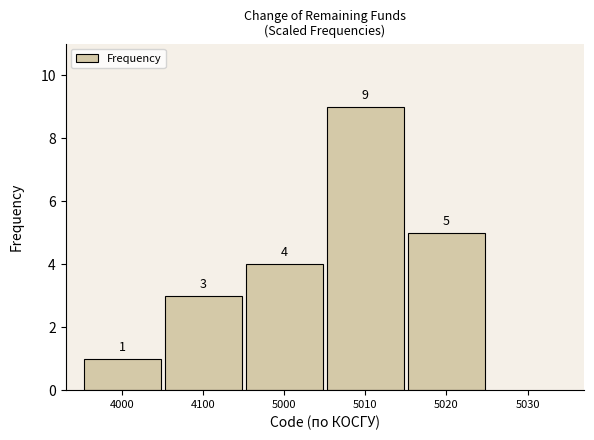

Reading right to left, extract all data points from this chart.

5020=5	5010=9	5000=4	4100=3	4000=1